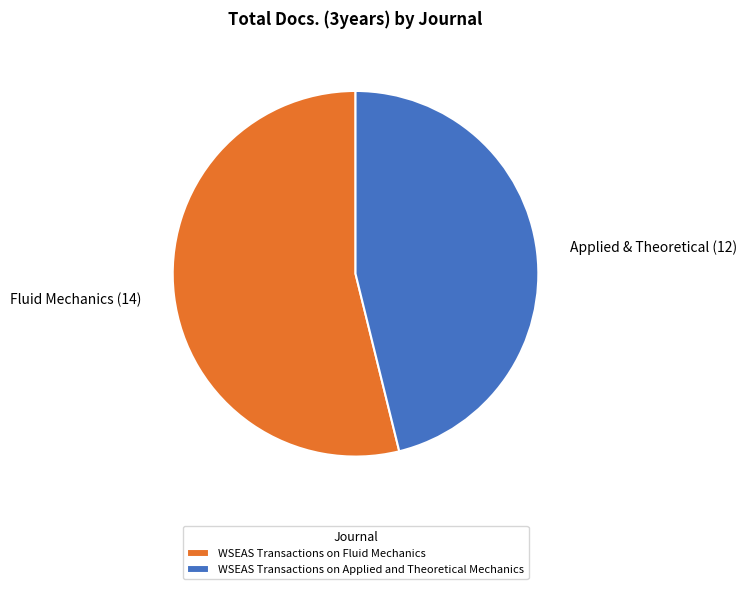

What is the smallest slice in the pie chart?

WSEAS Transactions on Applied and Theoretical Mechanics